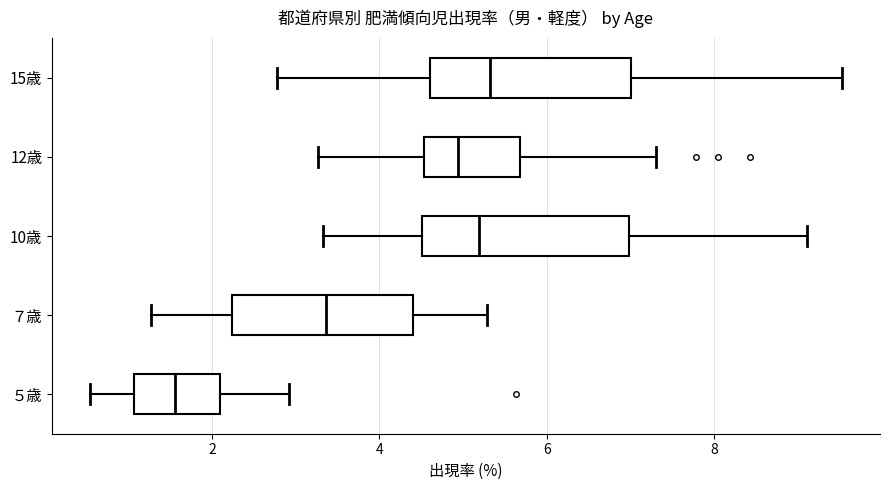

Reading bottom to top, transcribe this box plot: for each box, give where its median line is, the range the box spans, and where its two whiskers end, as read against the x-axis. The values are not printed on the chart, so give them approximately, as read against the axis.

５歳: median 1.6, box 1.0 to 2.2, whiskers 0.6 to 3.0
７歳: median 3.4, box 2.2 to 4.4, whiskers 1.2 to 5.2
10歳: median 5.2, box 4.6 to 7.0, whiskers 3.4 to 9.2
12歳: median 5.0, box 4.6 to 5.6, whiskers 3.2 to 7.4
15歳: median 5.4, box 4.6 to 7.0, whiskers 2.8 to 9.6